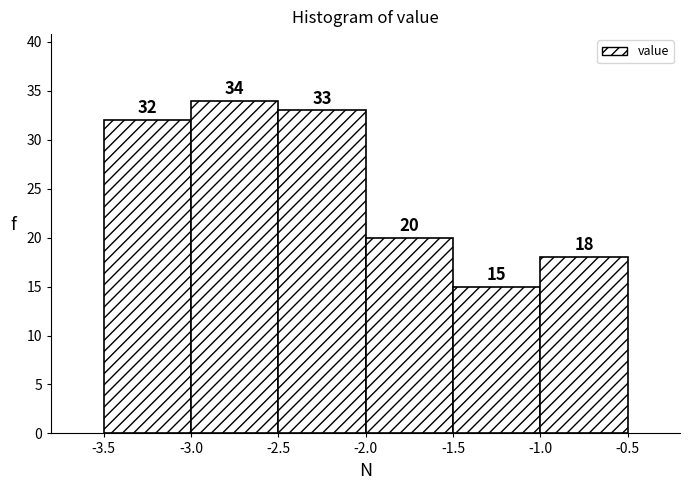

Which range on the x-axis has the tallest bar?

-3.0 to -2.5